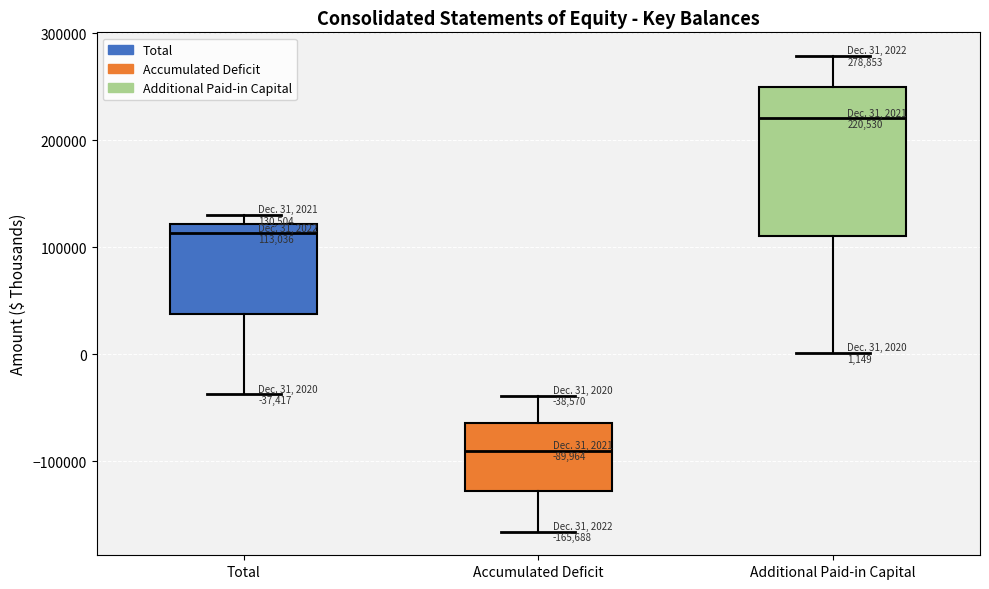

Which box has the lowest median line?

Accumulated Deficit